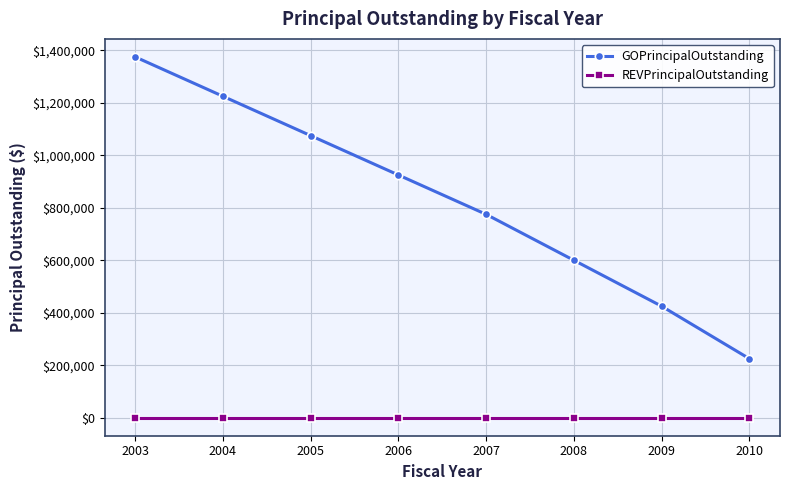

Rank the series by their maximum value, from highest to lowest.

GOPrincipalOutstanding, REVPrincipalOutstanding